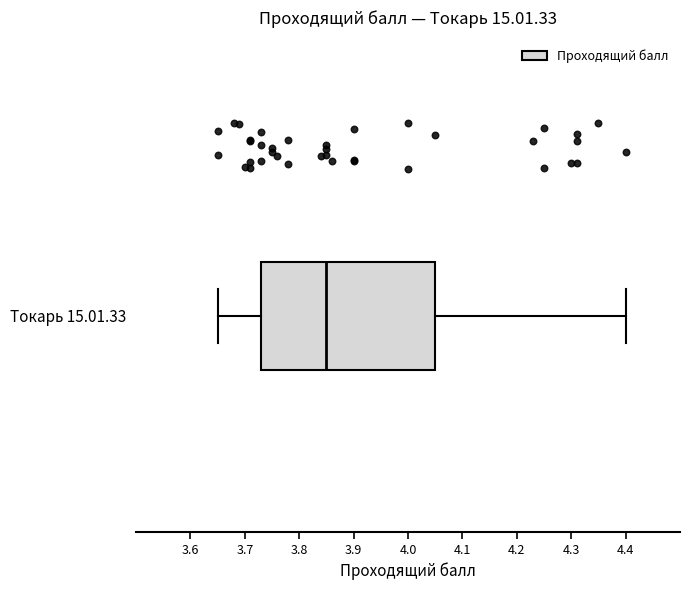

Where is the right edge of the box for Токарь 15.01.33 on the x-axis? The values are not printed on the chart, so give them approximately, as read against the axis.

4.05